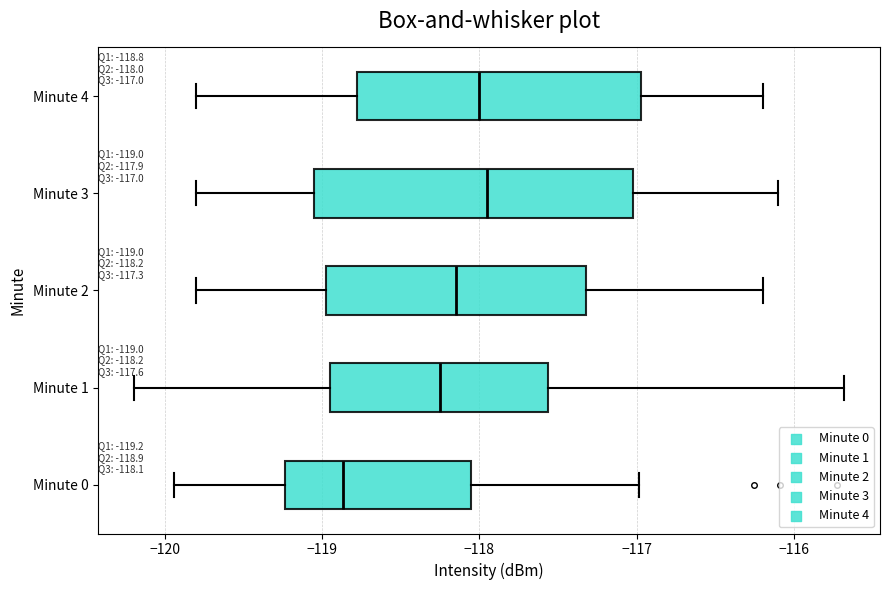

Which box is the widest, from its left edge to its right edge?

Minute 3